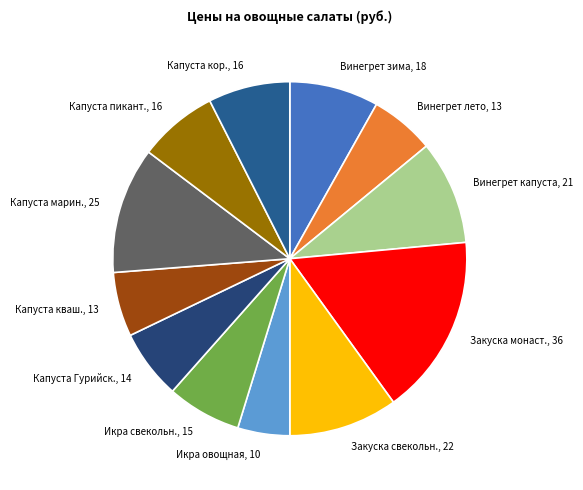

Combined, do Капуста кваш., 13 and Закуска свекольн., 22 account for over 50%?

No